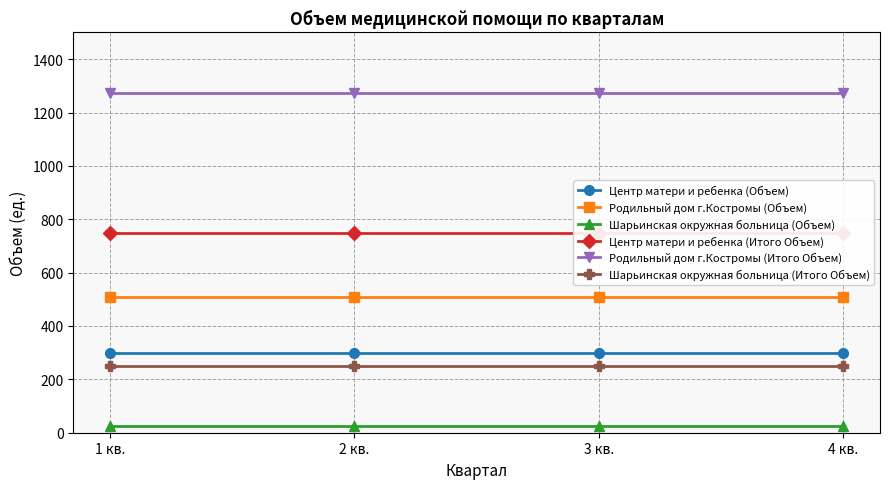

True or false: Шарьинская окружная больница (Итого Объем) and Родильный дом г.Костромы (Объем) cross at least once.

False